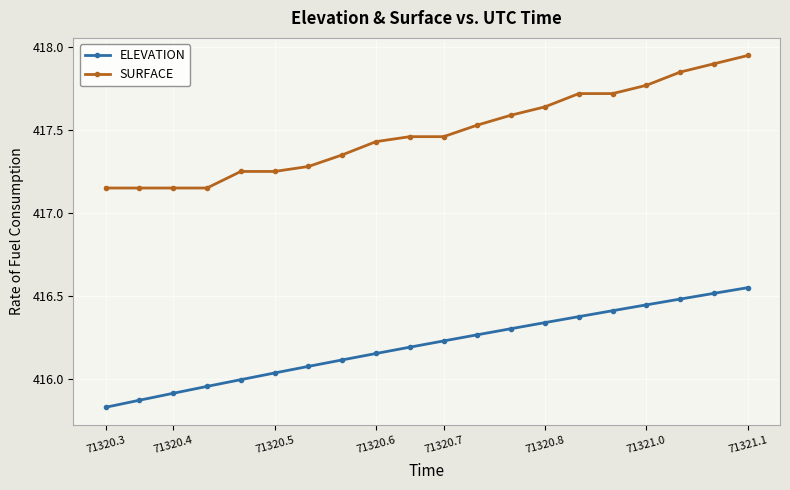

Does the chart display data point markers on the line(s)?

Yes